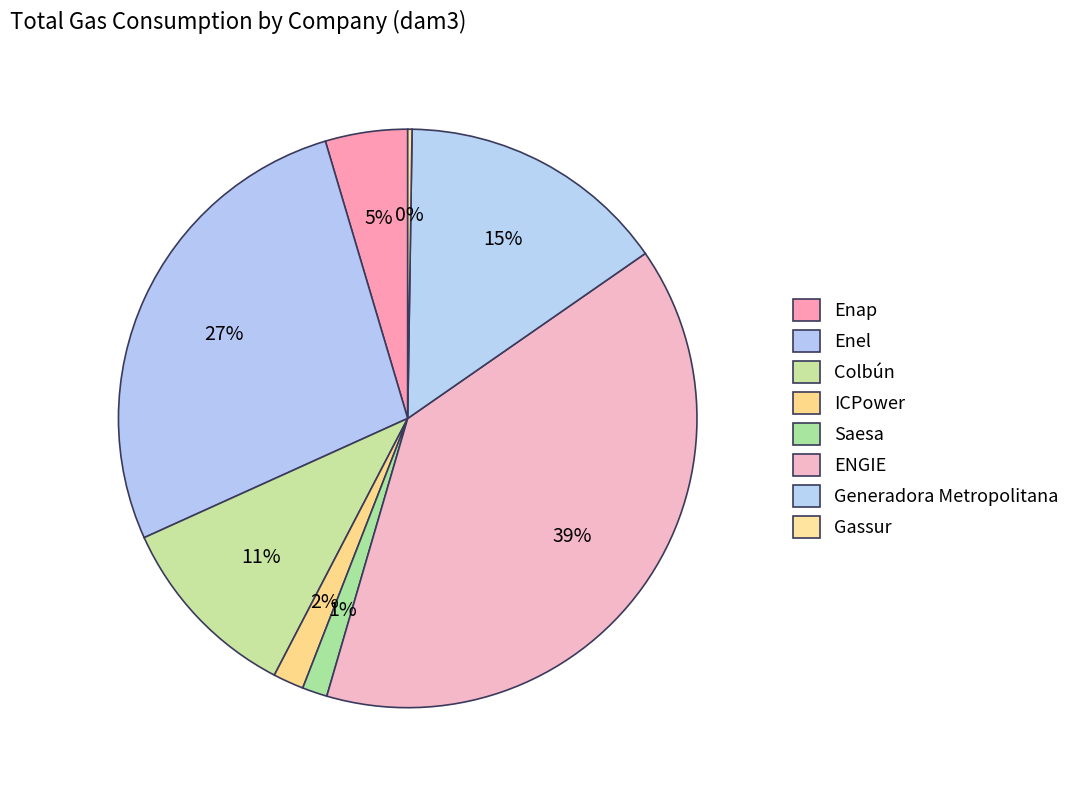

Count the number of slices in the pie.

8